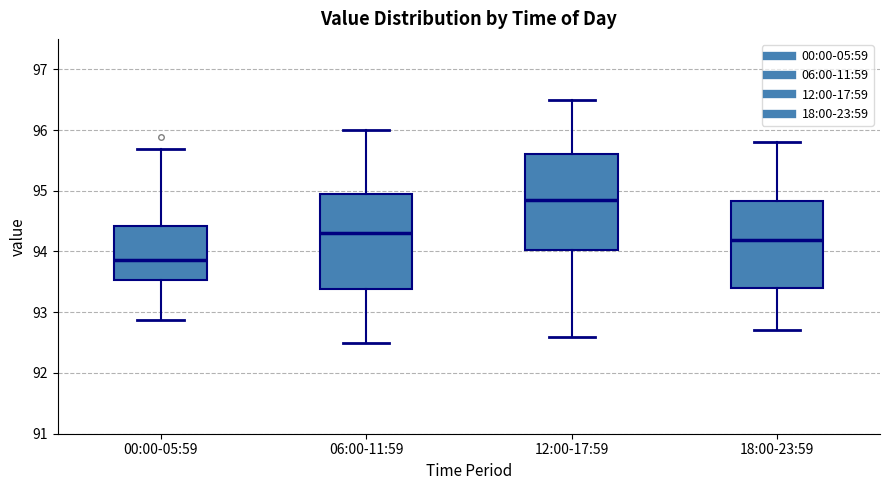

Reading left to right, read every box against the y-axis: the position of its median line, the range the box covers, and the ends of its whiskers. The values are not printed on the chart, so give them approximately, as read against the axis.

00:00-05:59: median 93.9, box 93.5 to 94.4, whiskers 92.9 to 95.7
06:00-11:59: median 94.3, box 93.4 to 95.0, whiskers 92.5 to 96.0
12:00-17:59: median 94.9, box 94.0 to 95.6, whiskers 92.6 to 96.5
18:00-23:59: median 94.2, box 93.4 to 94.8, whiskers 92.7 to 95.8